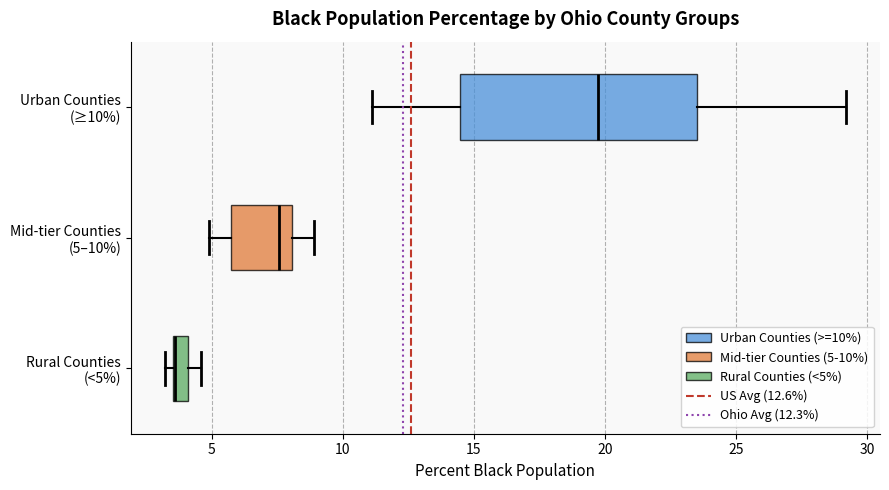

Where does the right whisker of the box for Urban Counties (≥10%) end on the x-axis? The values are not printed on the chart, so give them approximately, as read against the axis.

29.0